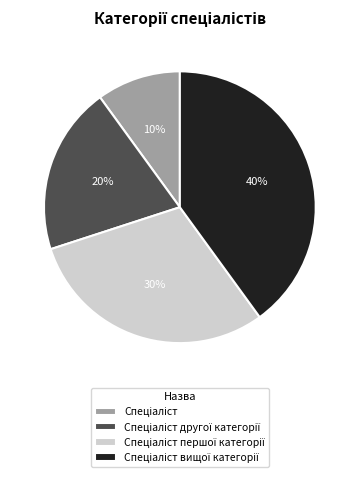

Does any single category account for the majority?

No